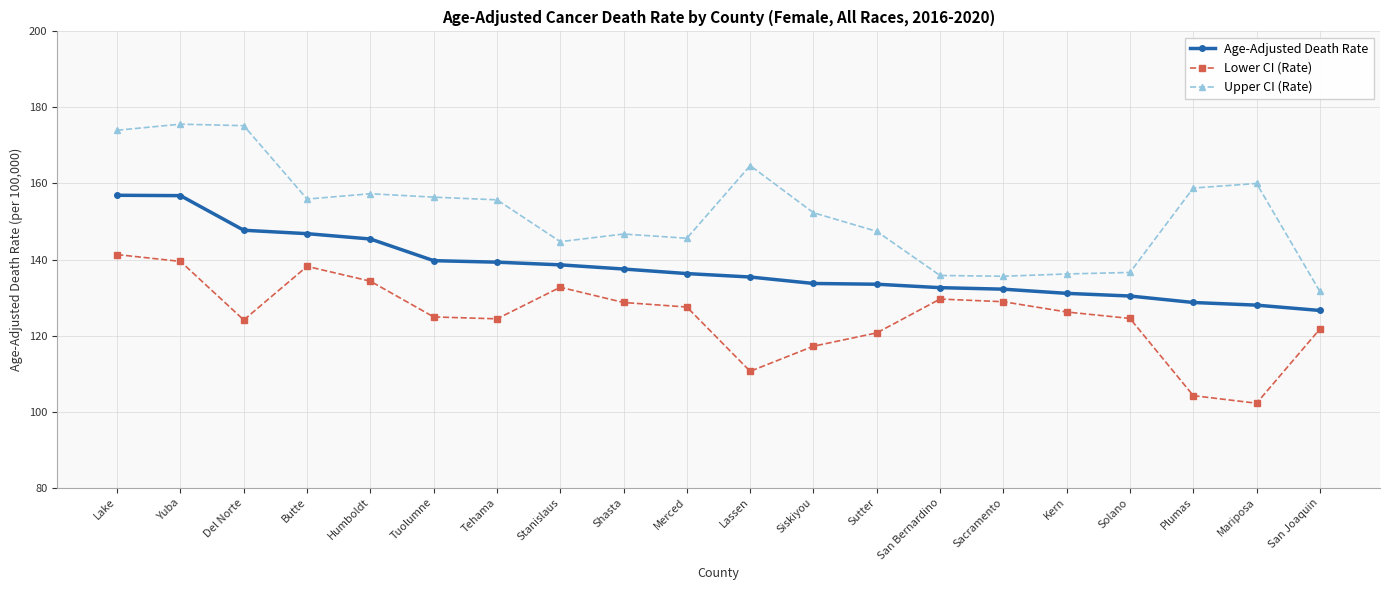

What position from the right is Tehama?

14